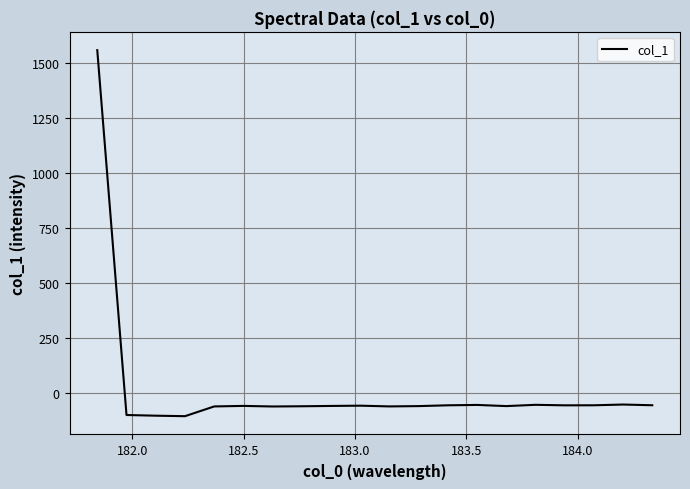

What is the minimum value shown in the chart?

-103.7